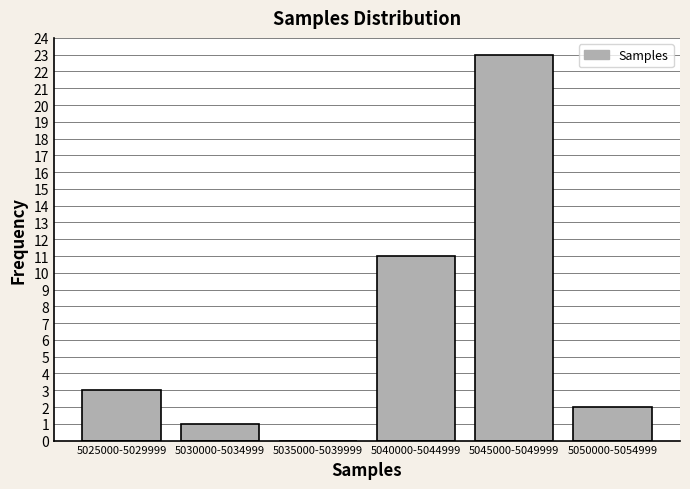

Reading right to left, list all the values displayed in this chart.

5050000-5054999=2	5045000-5049999=23	5040000-5044999=11	5035000-5039999=0	5030000-5034999=1	5025000-5029999=3